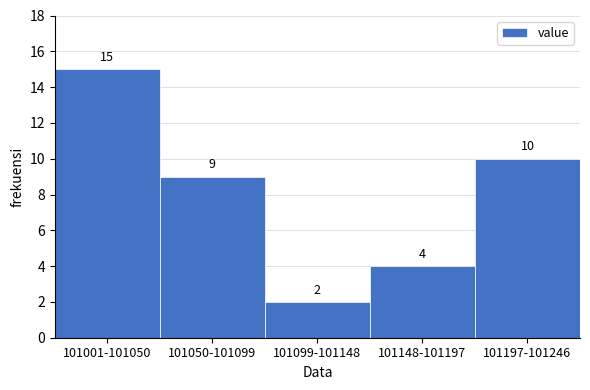

Reading left to right, transcribe all the data shown in this chart.

101001-101050=15	101050-101099=9	101099-101148=2	101148-101197=4	101197-101246=10